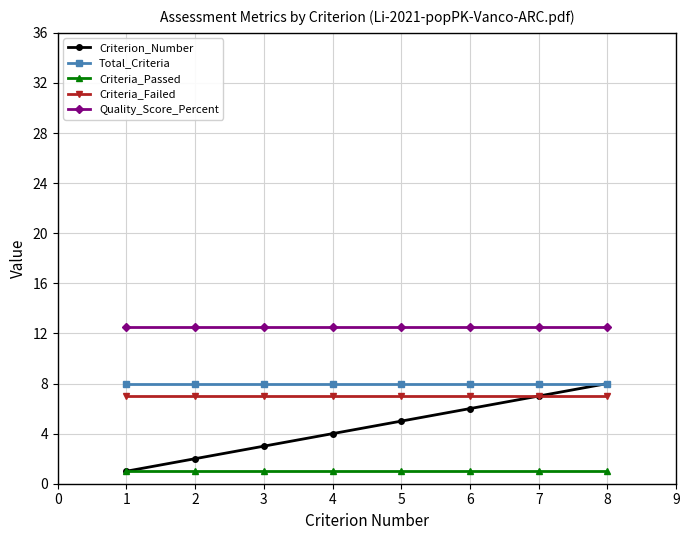

True or false: Criterion_Number has more than 2 interior local peaks.

False